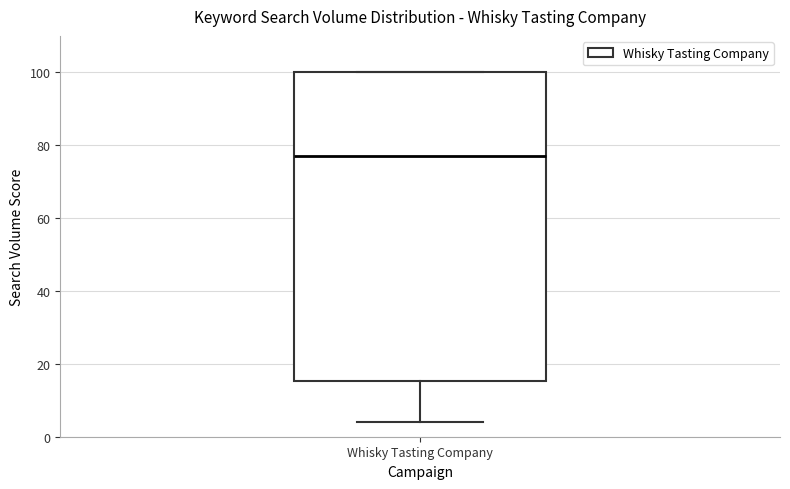

Read this box plot against the y-axis: the position of the median line, the range covered by the box, and the ends of both whiskers. The values are not printed on the chart, so give them approximately, as read against the axis.

median 78, box 16 to 100, whiskers 4 to 100